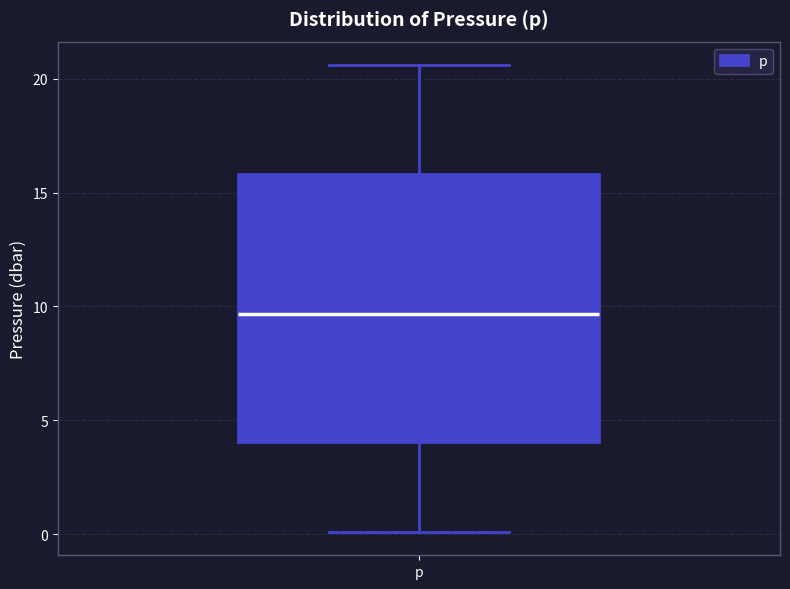

Transcribe this box plot: give where the median line is, the range the box spans, and where the two whiskers end, as read against the y-axis. The values are not printed on the chart, so give them approximately, as read against the axis.

median 9.5, box 4.0 to 16.0, whiskers 0.0 to 20.5